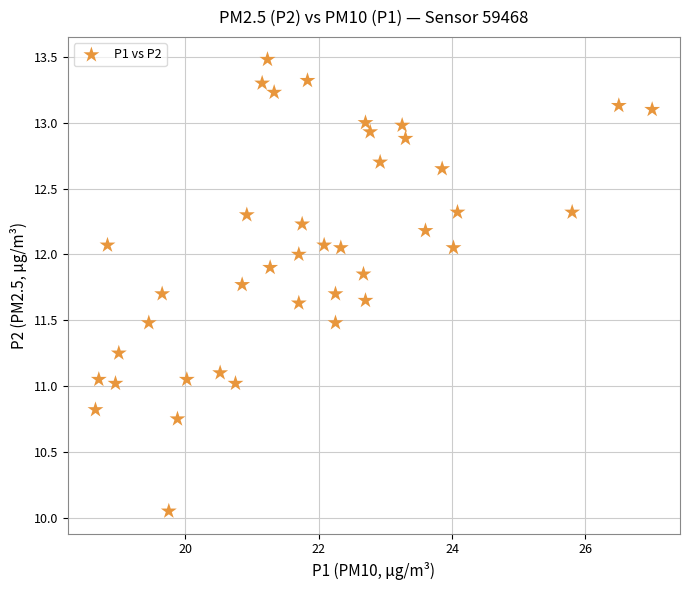

What is the range of X values (max minus min)?

8.4